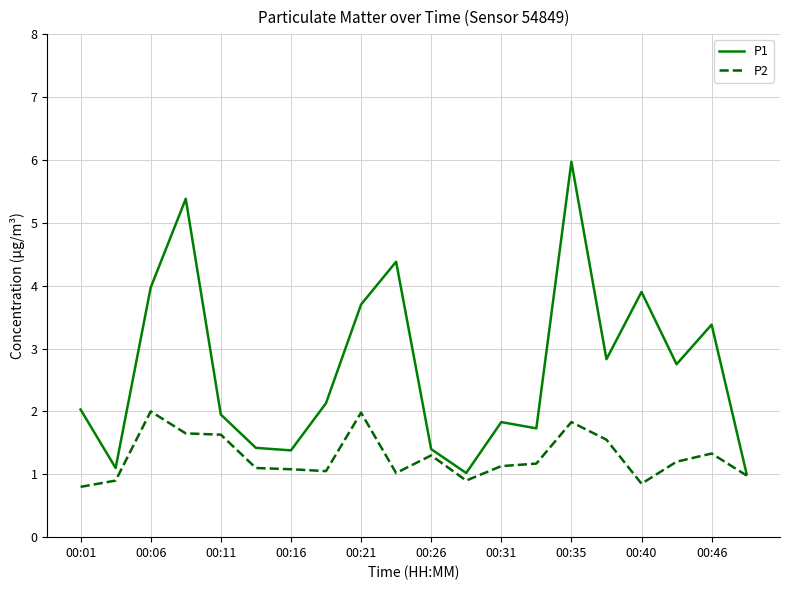

Which series has the widest spread of values?

P1